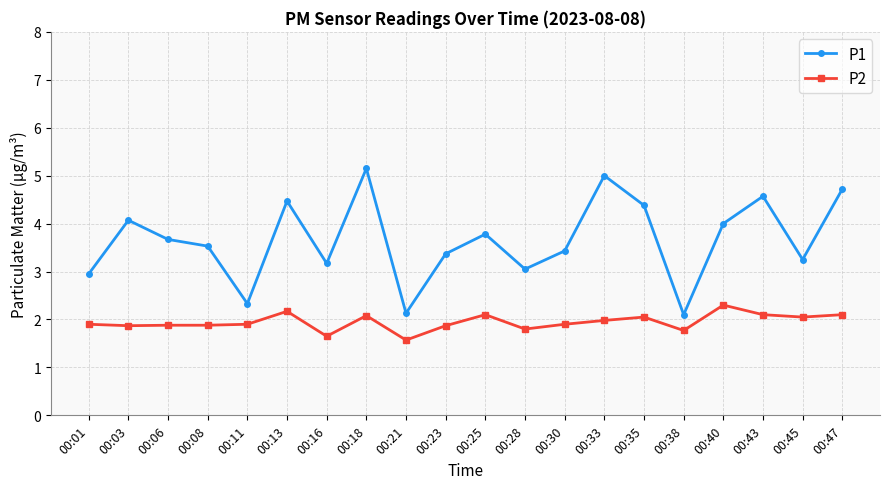

How many lines are shown in the chart?

2